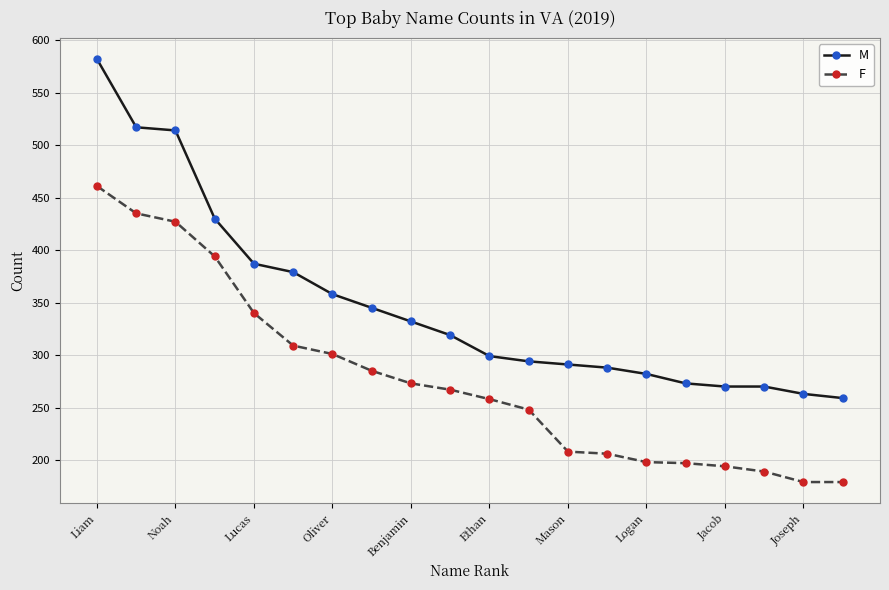

Which series has the largest total across all categories?

M